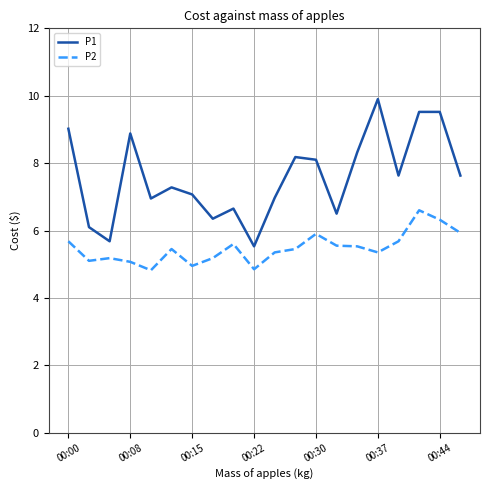

What is the smallest value displayed?

4.8